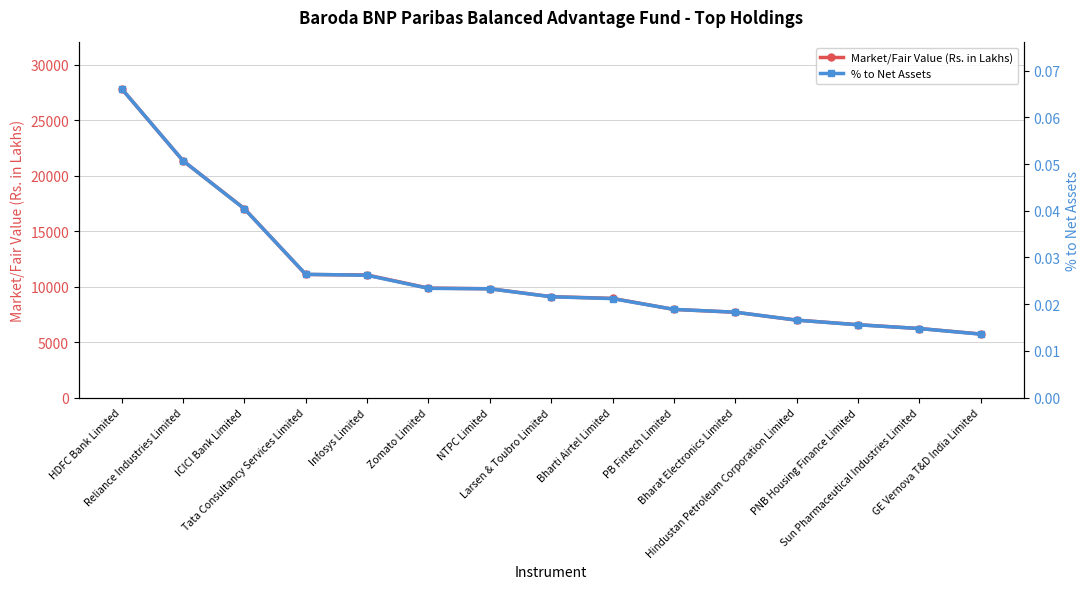

What is the maximum value shown in the chart?

27838.8